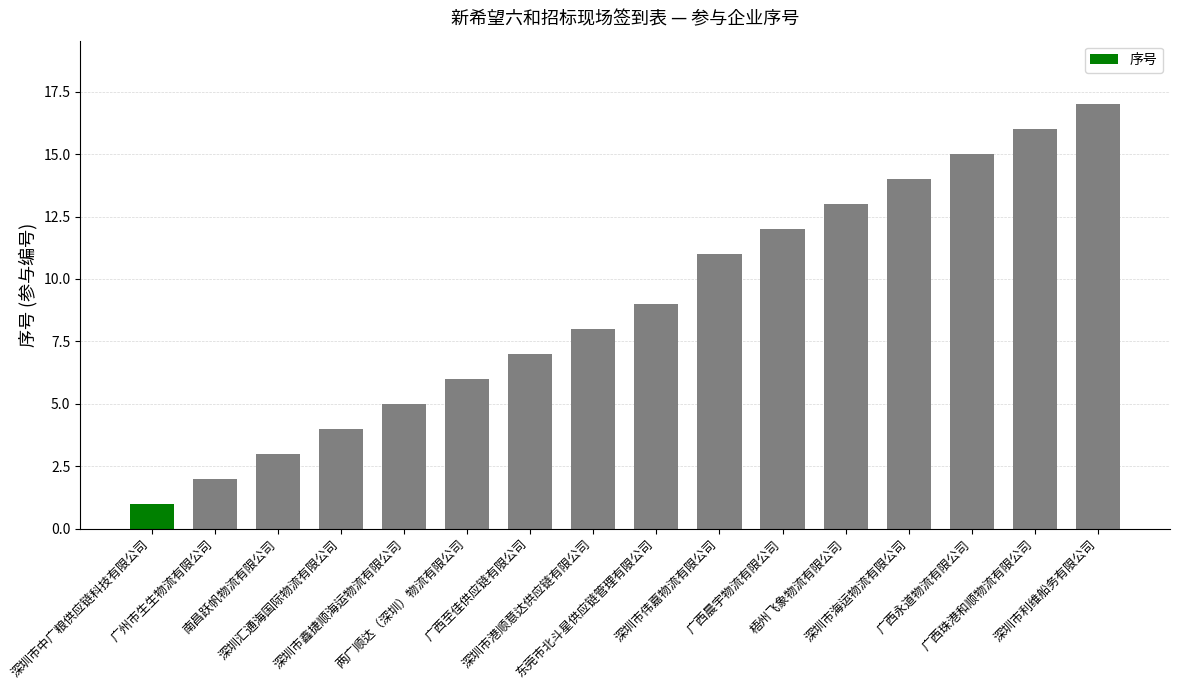

Approximately how many times larger is the value at 广西珠港和顺物流有限公司 compared to 深圳市中广粮供应链科技有限公司?

16.0